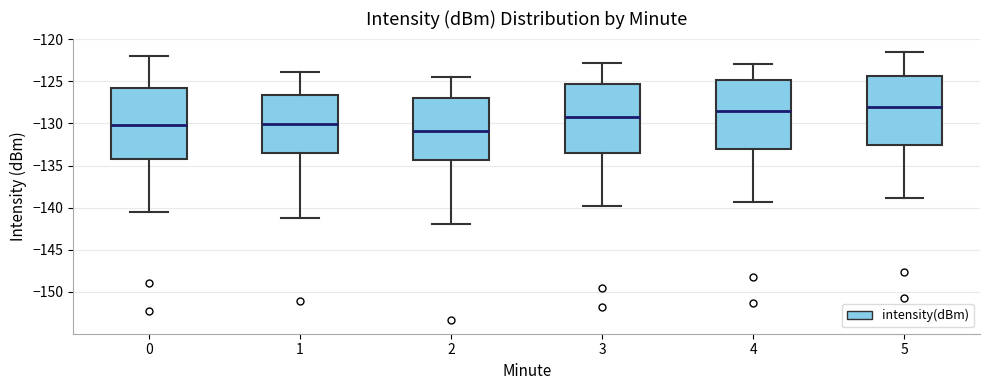

Reading left to right, transcribe this box plot: for each box, give where its median line is, the range the box spans, and where its two whiskers end, as read against the y-axis. The values are not printed on the chart, so give them approximately, as read against the axis.

0: median -130.0, box -134.5 to -126.0, whiskers -140.5 to -122.0
1: median -130.0, box -133.5 to -126.5, whiskers -141.0 to -124.0
2: median -131.0, box -134.5 to -127.0, whiskers -142.0 to -124.5
3: median -129.0, box -133.5 to -125.0, whiskers -140.0 to -123.0
4: median -128.5, box -133.0 to -125.0, whiskers -139.5 to -123.0
5: median -128.0, box -132.5 to -124.5, whiskers -139.0 to -121.5